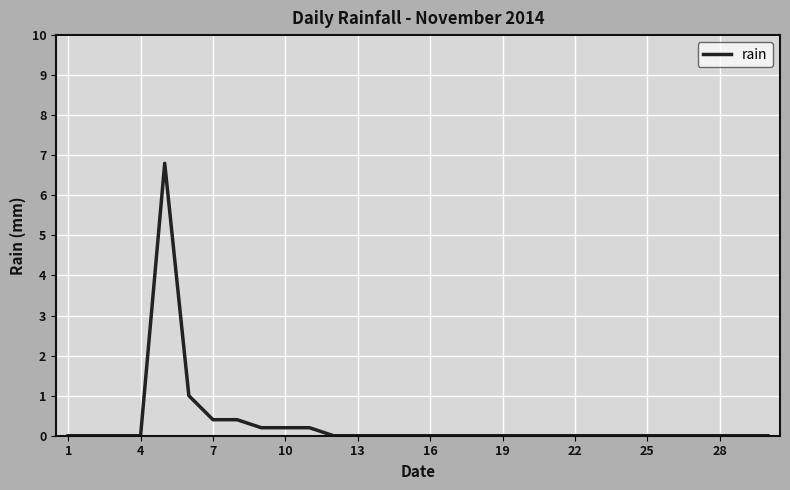

What is the maximum value shown in the chart?

6.8